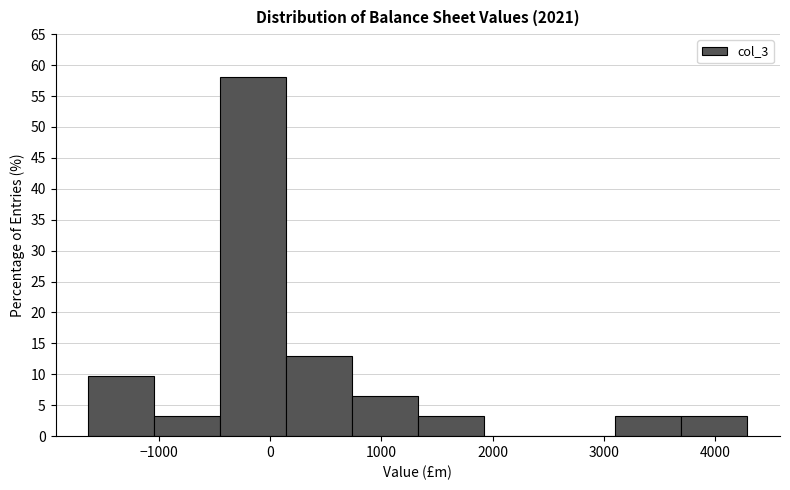

Which range on the x-axis has the tallest bar?

-500 to 100